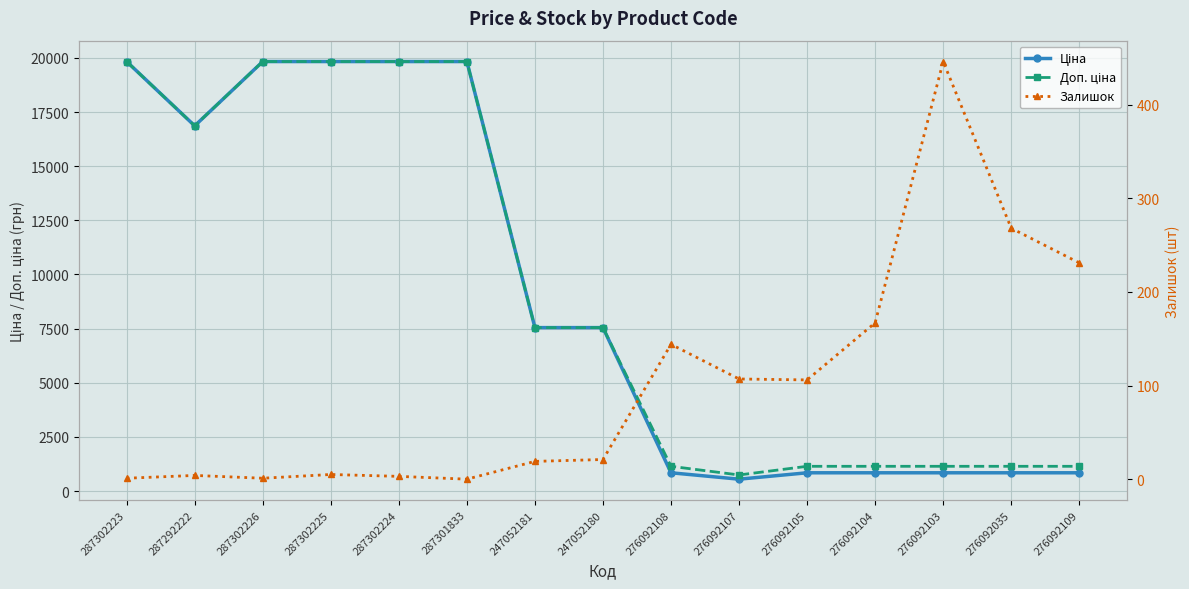

True or false: Ціна has more than 1 interior local peaks.

False